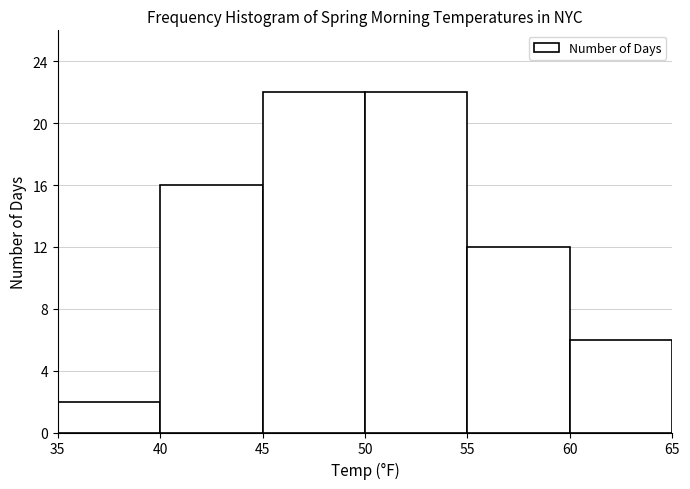

Reading left to right, transcribe this chart: for each bar, give the range it covers on the x-axis and its height. The values are not printed on the chart, so give them approximately, as read against the axis.

35 to 40: 2
40 to 45: 16
45 to 50: 22
50 to 55: 22
55 to 60: 12
60 to 65: 6